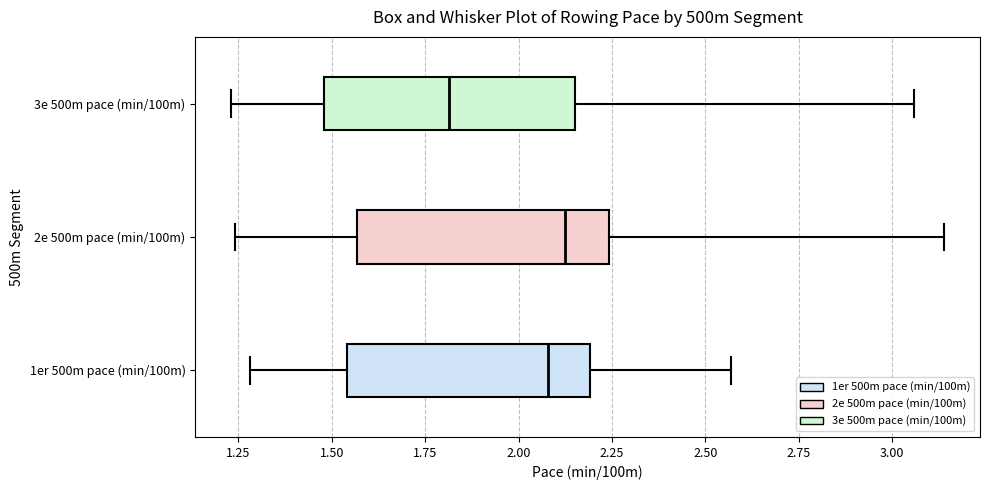

Reading bottom to top, transcribe this box plot: for each box, give where its median line is, the range the box spans, and where its two whiskers end, as read against the x-axis. The values are not printed on the chart, so give them approximately, as read against the axis.

1er 500m pace (min/100m): median 2.10, box 1.55 to 2.20, whiskers 1.30 to 2.55
2e 500m pace (min/100m): median 2.15, box 1.55 to 2.25, whiskers 1.25 to 3.15
3e 500m pace (min/100m): median 1.80, box 1.50 to 2.15, whiskers 1.25 to 3.05